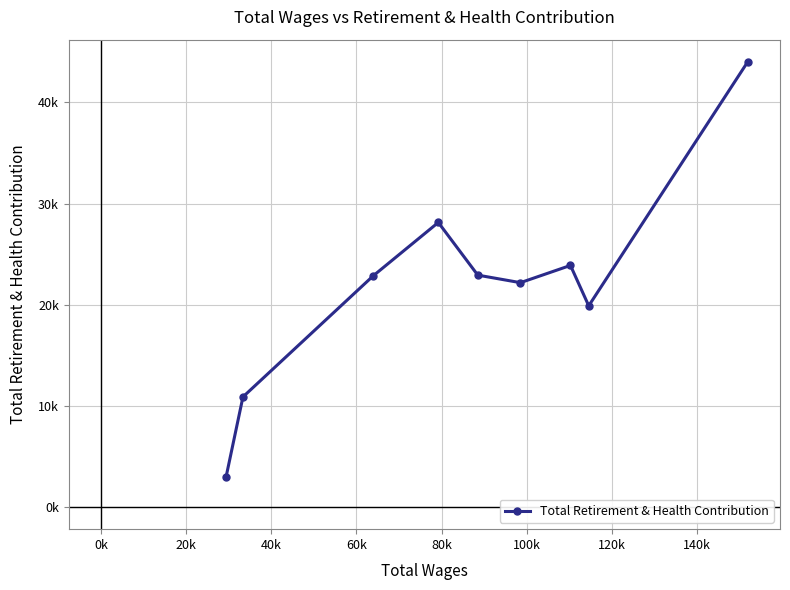

Is this an area chart (filled region under the line)?

No